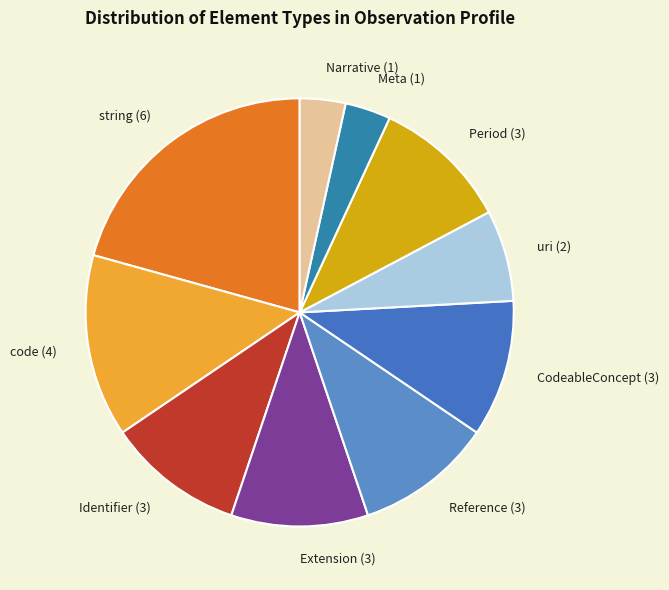

Which category has the biggest portion of the pie?

string (6)